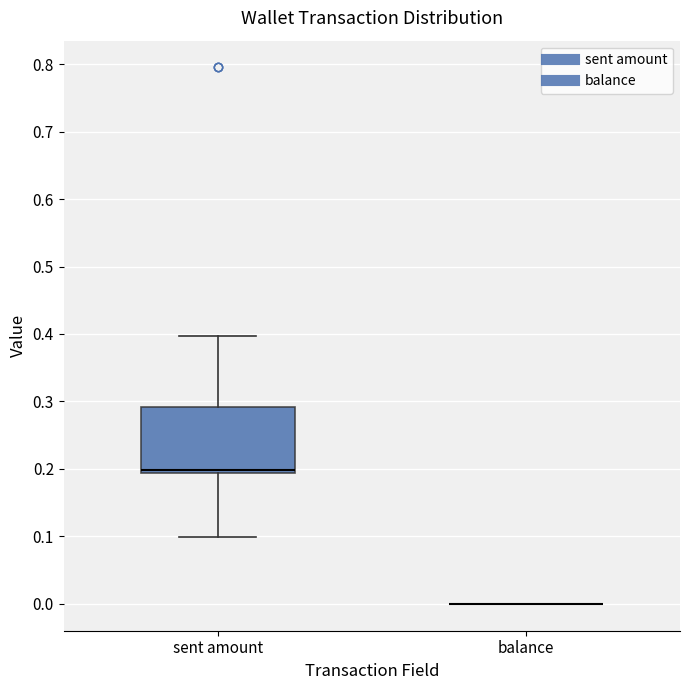

Where is the upper edge of the box for sent amount on the y-axis? The values are not printed on the chart, so give them approximately, as read against the axis.

0.29